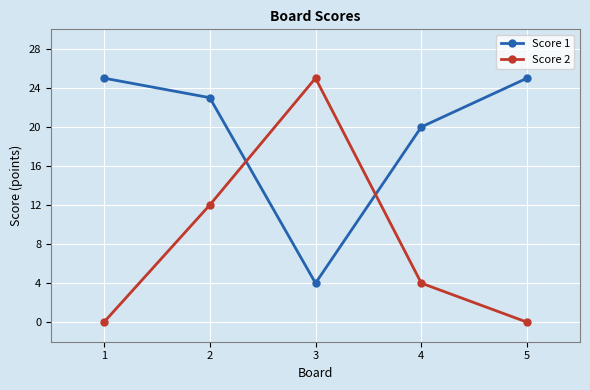

How many values in the Score 1 series are below 23?

2